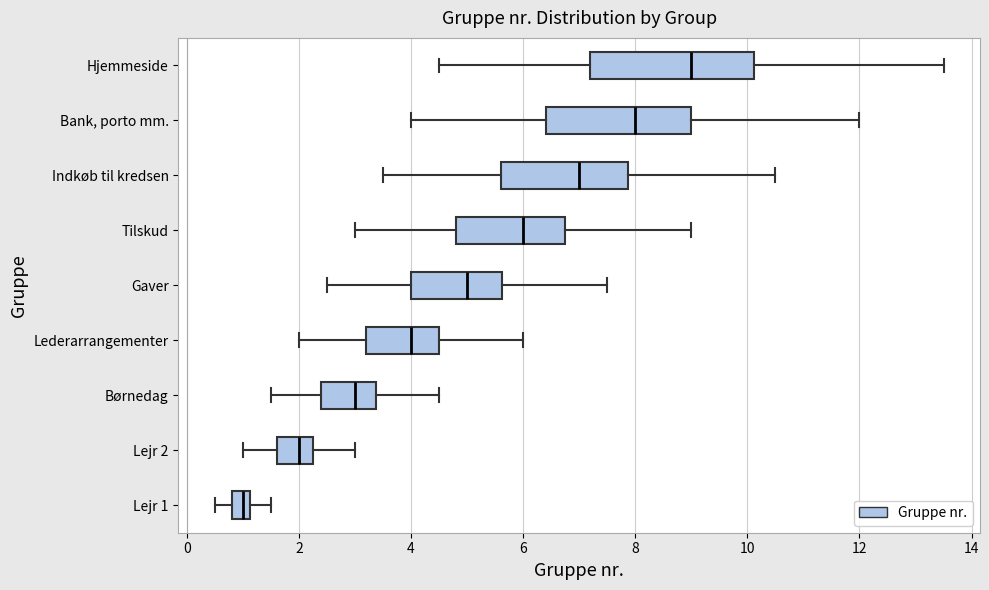

Which box has the furthest to the left median line?

Lejr 1